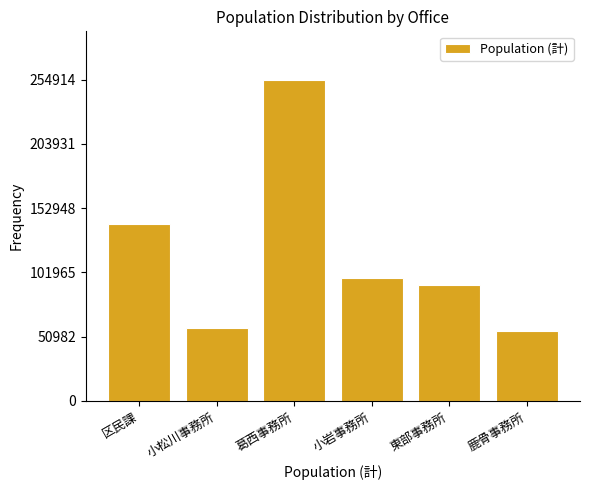

Reading left to right, what are all the values shown in this chart?

140227	57660	254914	97592	92334	55171